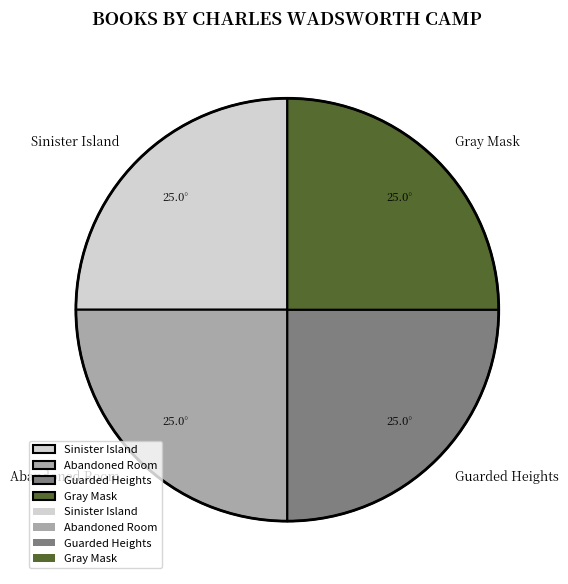

Is there any slice that represents more than half of the pie?

No